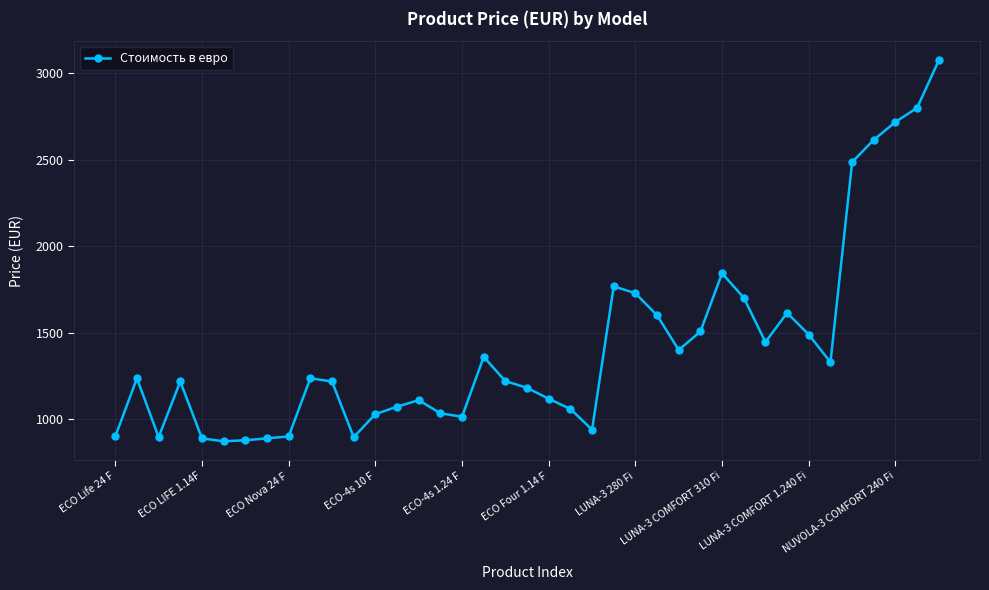

What is the value of the 4th point from the left?

1218